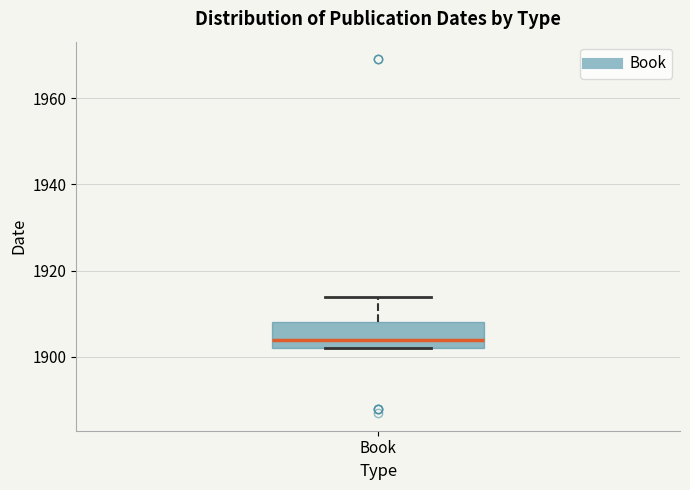

Read this box plot against the y-axis: the position of the median line, the range covered by the box, and the ends of both whiskers. The values are not printed on the chart, so give them approximately, as read against the axis.

median 1904, box 1902 to 1908, whiskers 1902 to 1914